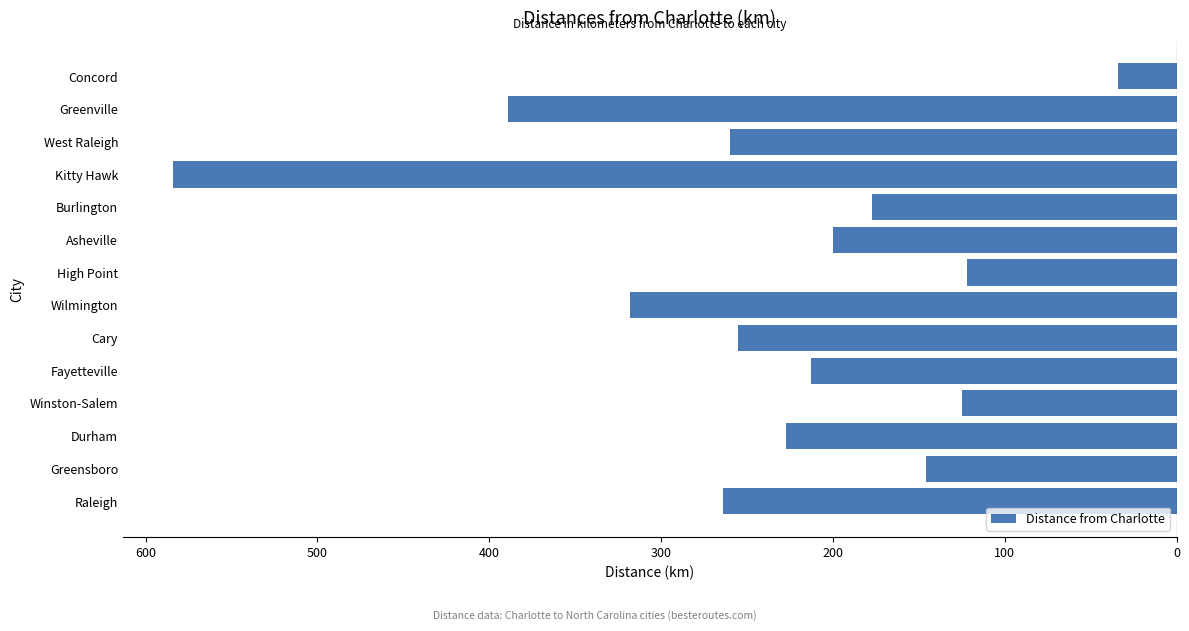

Does the chart contain any negative values?

Yes